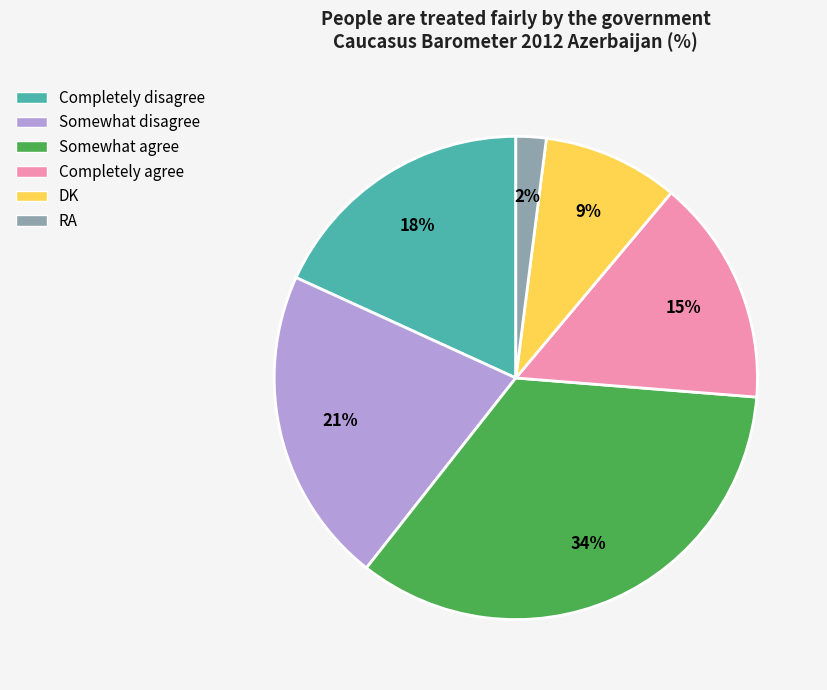

Is Somewhat agree the majority of the pie?

No